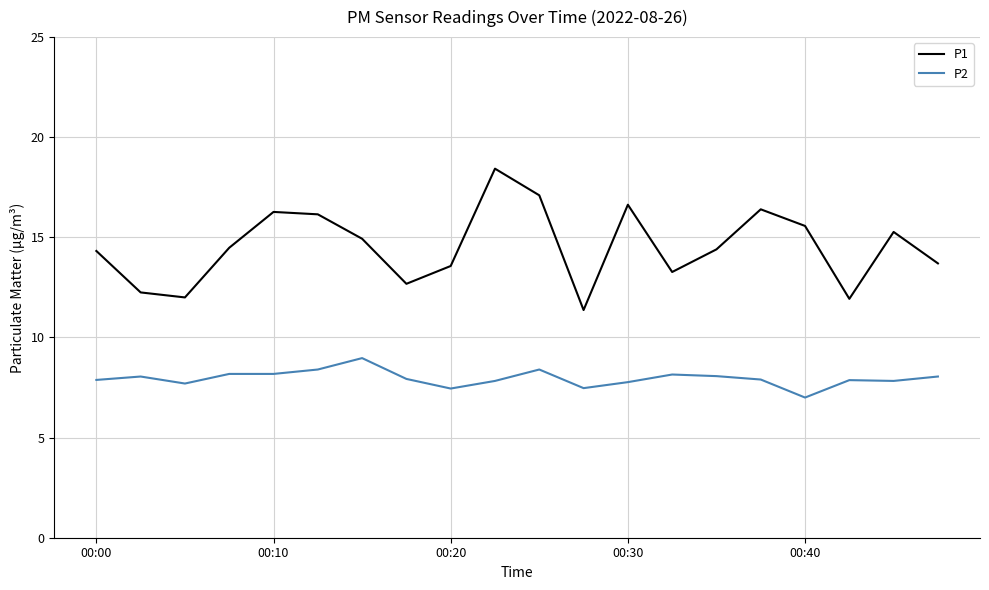

List the series in order of their peak value, highest first.

P1, P2